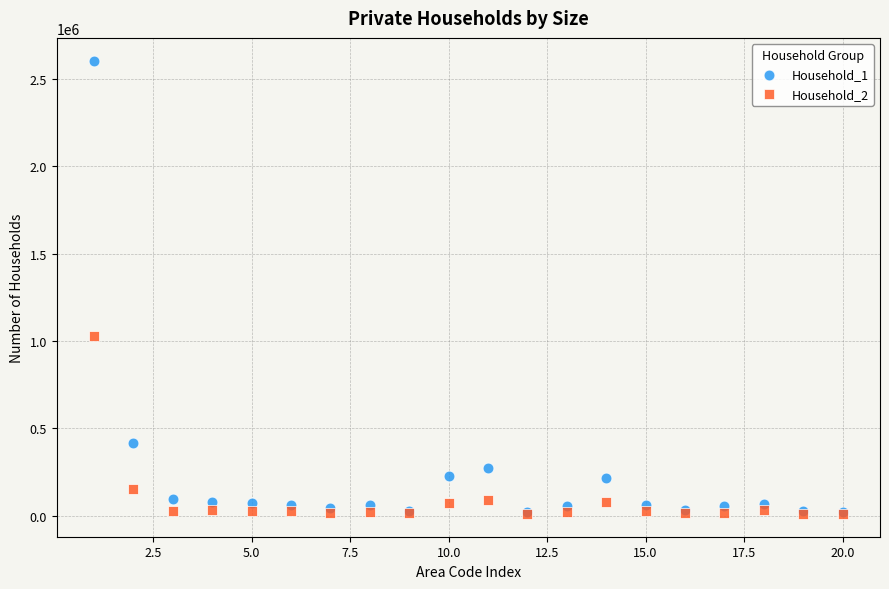

Across all series, what Y value is closest to 1307511?

1028003